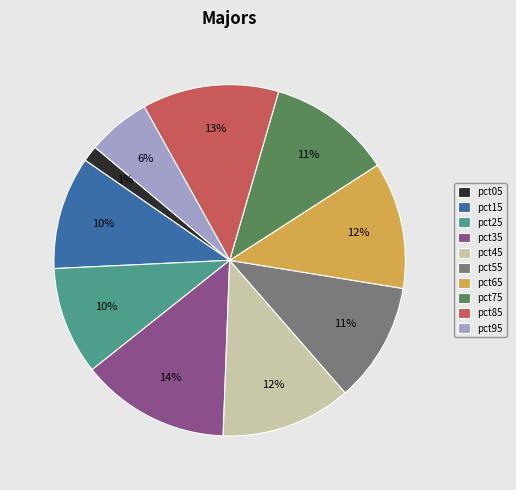

Does pct55 represent more than half of the total?

No